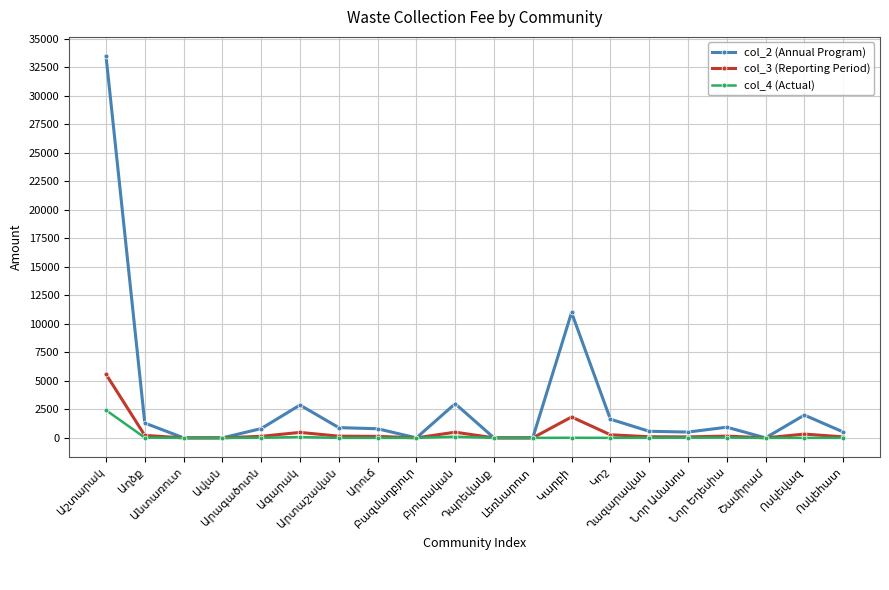

What is the greatest value displayed?

33500.0